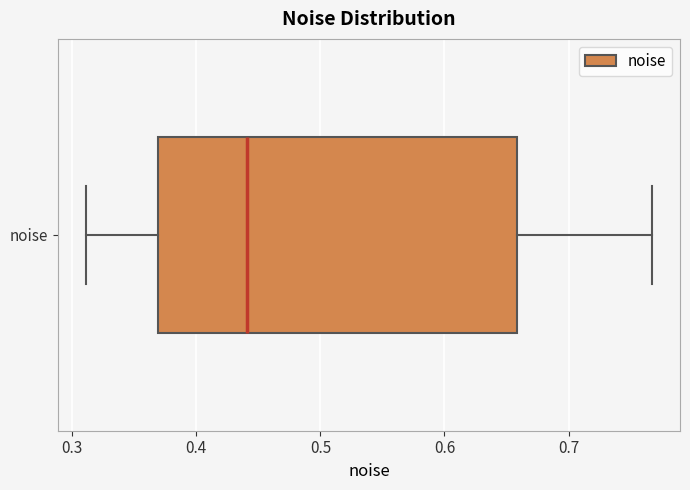

Read this box plot against the x-axis: the position of the median line, the range covered by the box, and the ends of both whiskers. The values are not printed on the chart, so give them approximately, as read against the axis.

median 0.44, box 0.37 to 0.66, whiskers 0.31 to 0.77